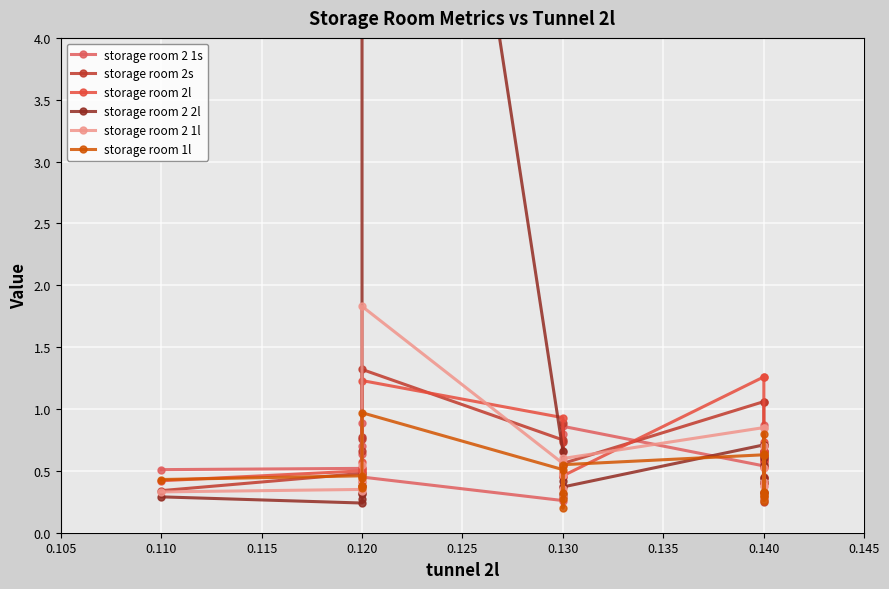

Between 0.120 and 0.110, which is larger?

0.120